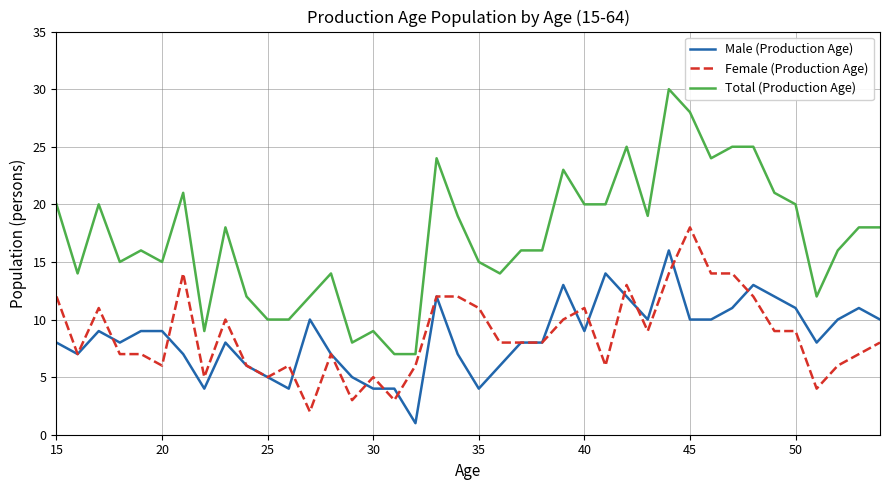

What is the maximum value for Male (Production Age)?

16